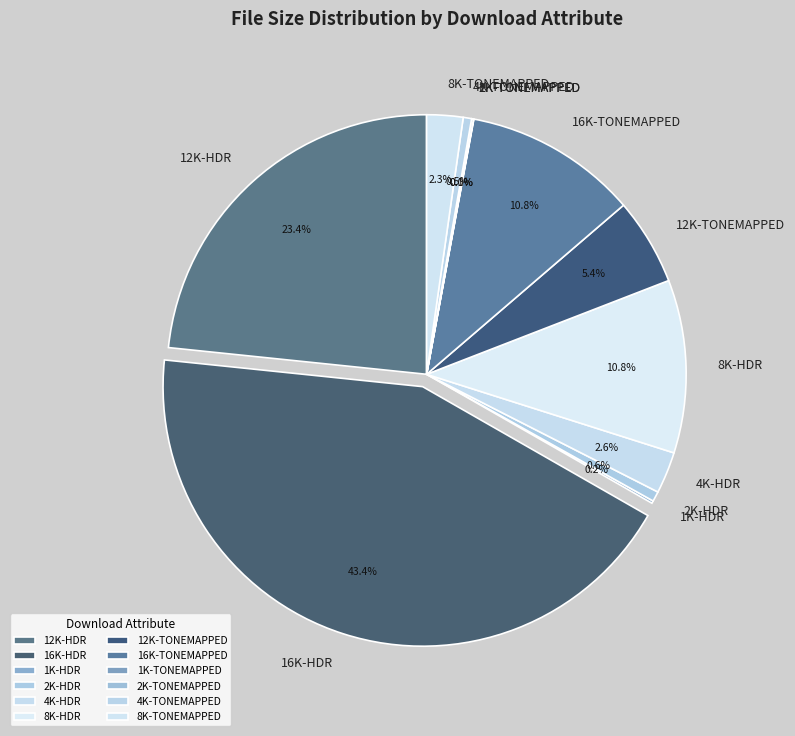

Which category has the biggest portion of the pie?

16K-HDR